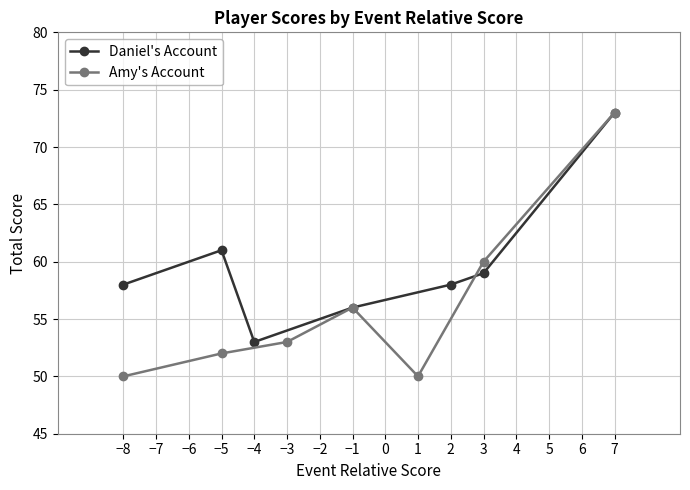

Which series changed the most between −8 and −2?

Amy's Account